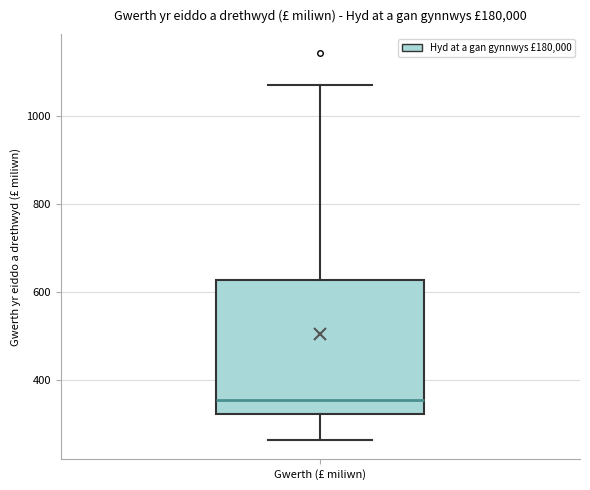

Transcribe this box plot: give where the median line is, the range the box spans, and where the two whiskers end, as read against the y-axis. The values are not printed on the chart, so give them approximately, as read against the axis.

median 360, box 320 to 620, whiskers 260 to 1080